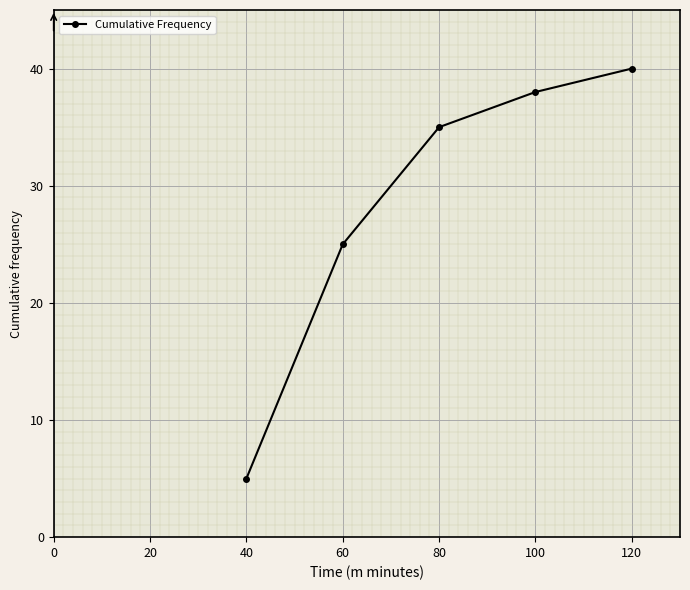

Is this an area chart (filled region under the line)?

No